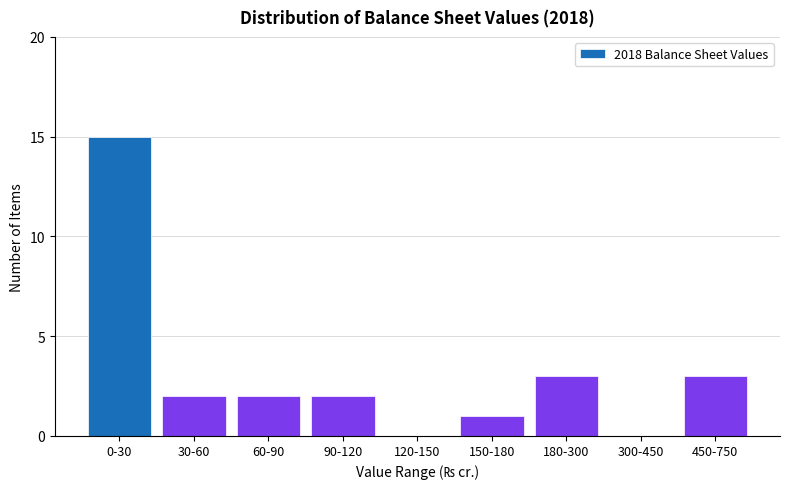

Reading left to right, extract all data points from this chart.

0-30=15	30-60=2	60-90=2	90-120=2	120-150=0	150-180=1	180-300=3	300-450=0	450-750=3